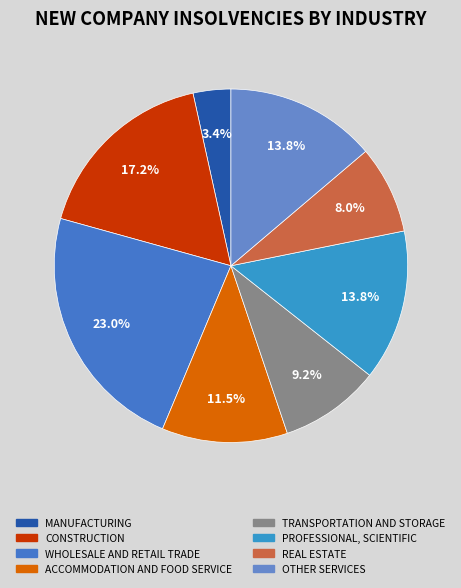

How many segments does this pie chart have?

8